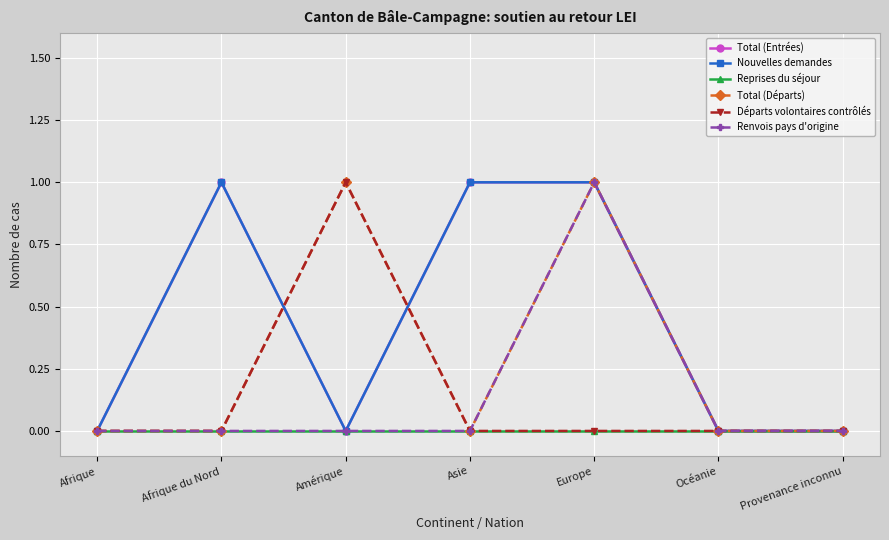

What is the greatest value displayed?

1